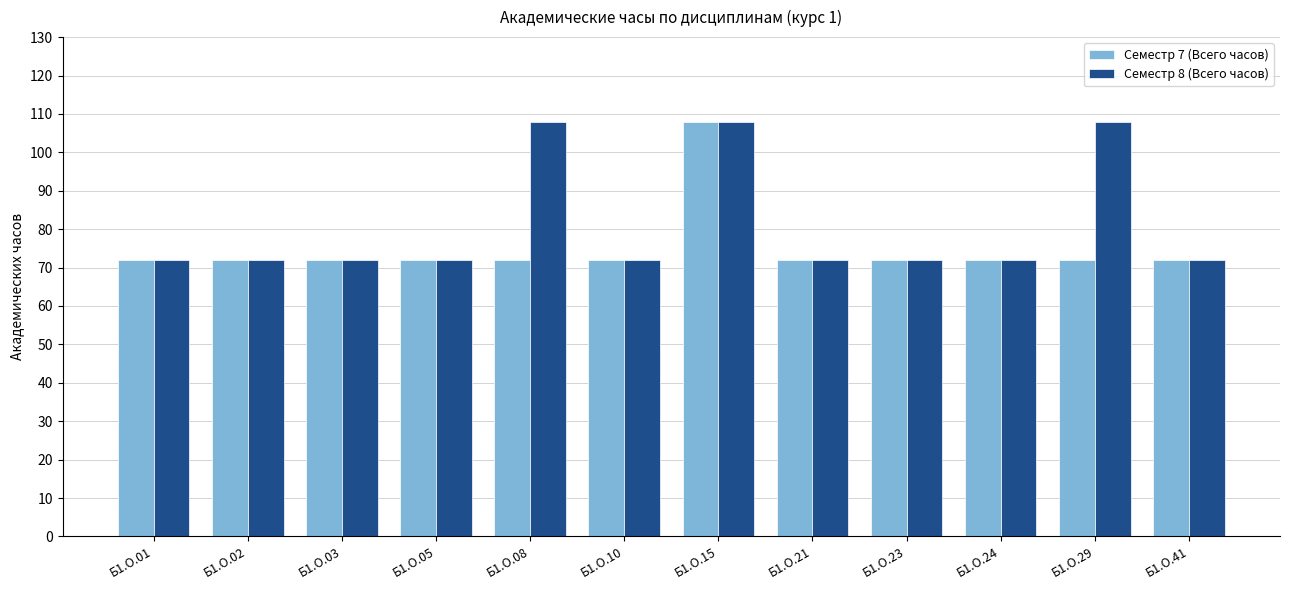

Which series has the largest total across all categories?

Семестр 8 (Всего часов)